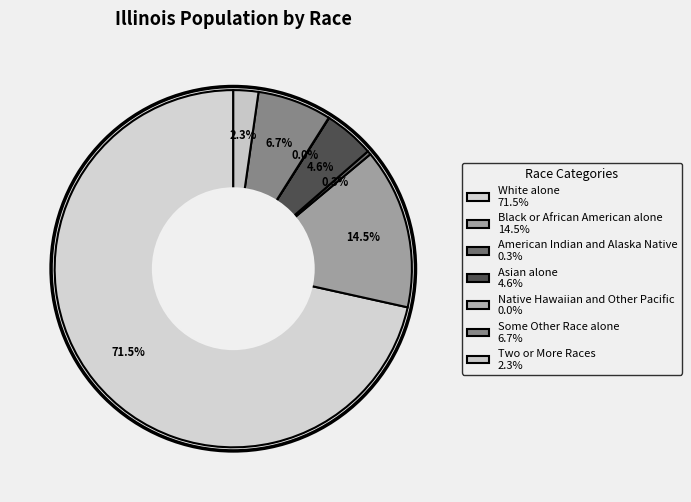

How much of the chart is everything except American Indian and Alaska Native?

99.7%